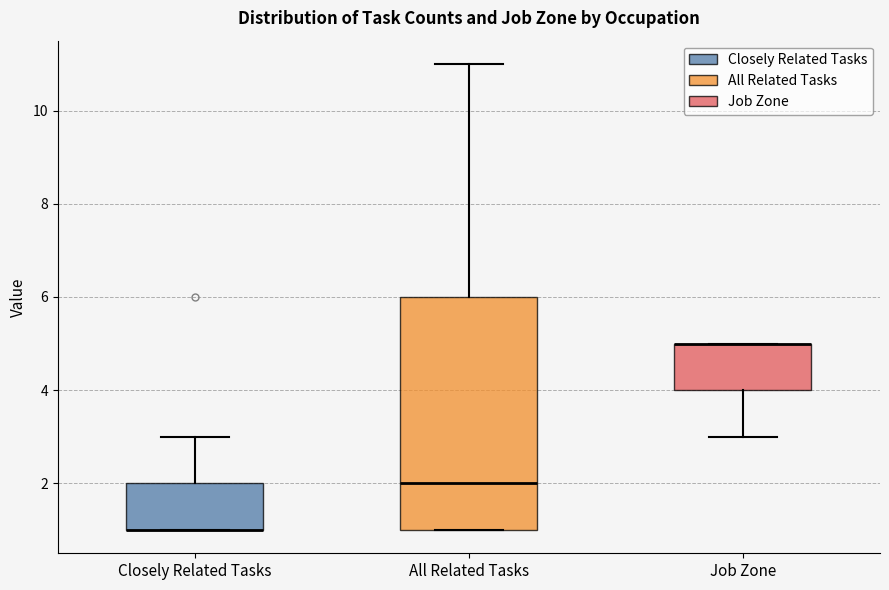

Reading left to right, read every box against the y-axis: the position of its median line, the range the box covers, and the ends of its whiskers. The values are not printed on the chart, so give them approximately, as read against the axis.

Closely Related Tasks: median 1 (drawn on the box's lower edge), box 1 to 2, whiskers 1 to 3
All Related Tasks: median 2, box 1 to 6, whiskers 1 to 11
Job Zone: median 5 (drawn on the box's upper edge), box 4 to 5, whiskers 3 to 5